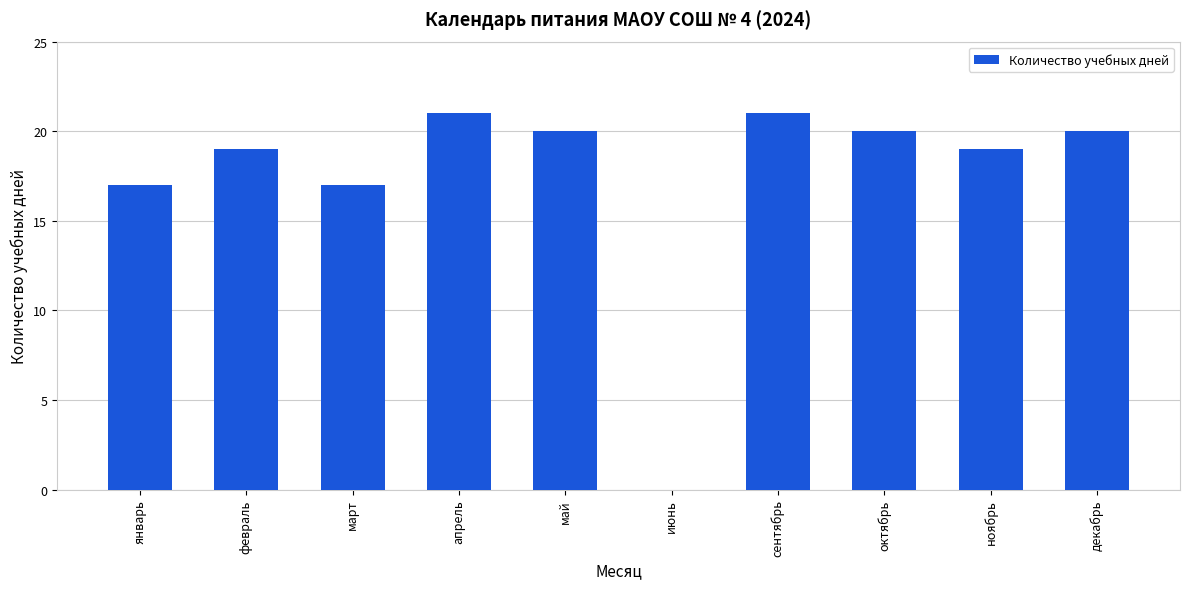

The chart shows a value of 17 at январь. True or false?

True